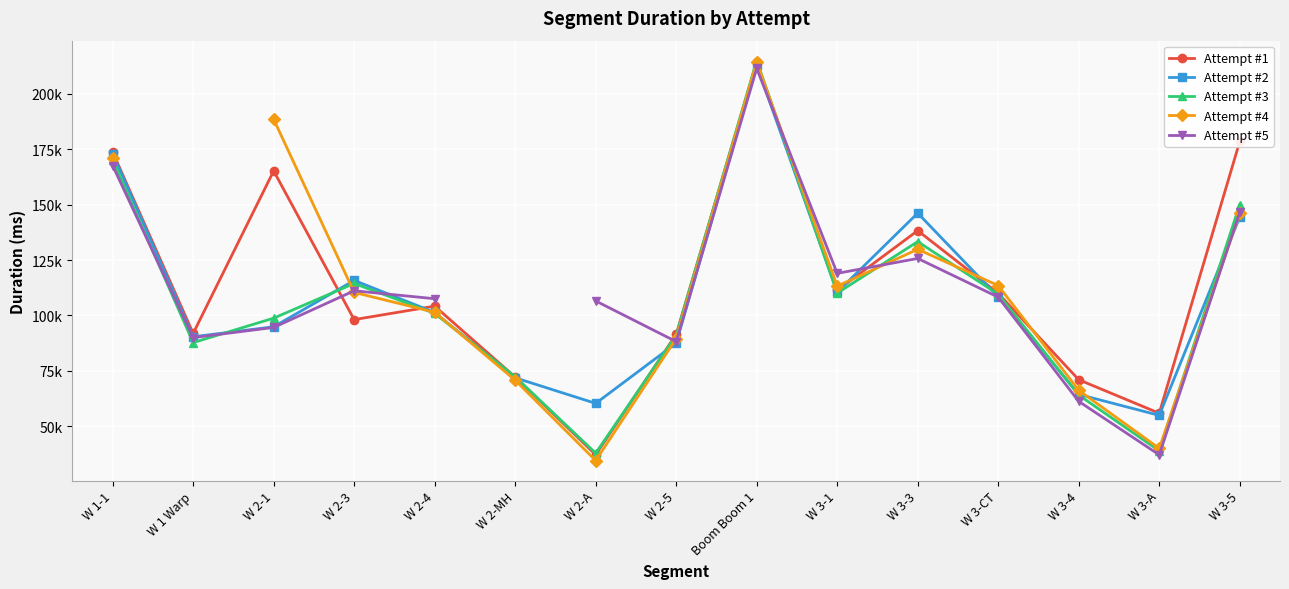

What is the spread (max minus min) of values at W 3-1?

8892.0